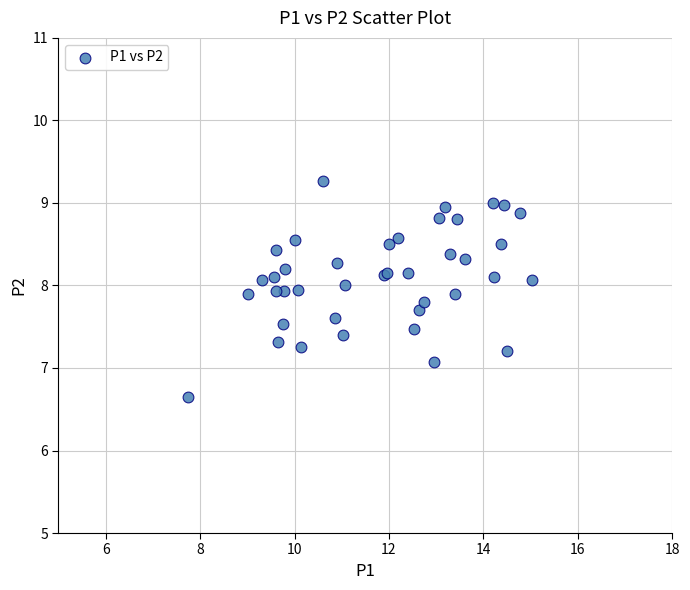

What Y value in the scatter plot is closest to 7?

7.1